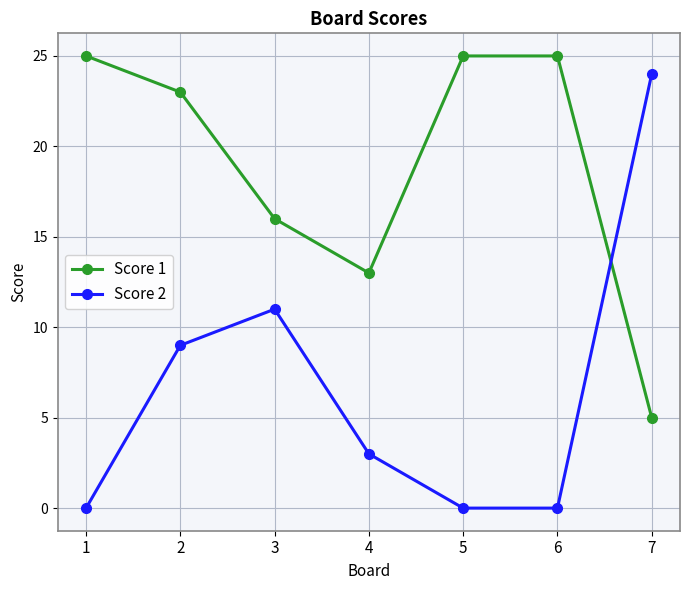

True or false: Score 1 has more than 1 interior local peaks.

False